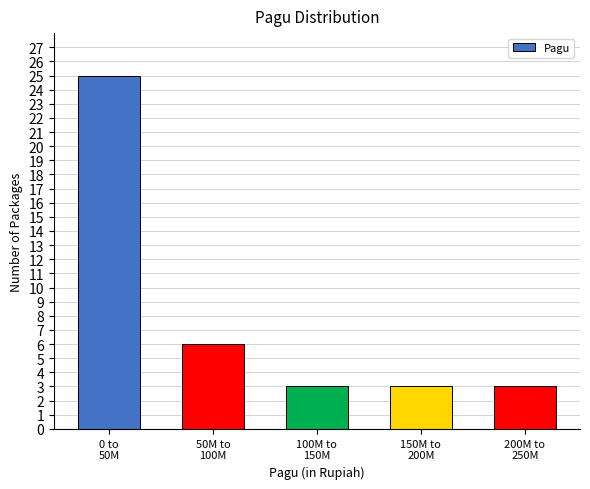

Reading left to right, what are all the values shown in this chart?

25	6	3	3	3